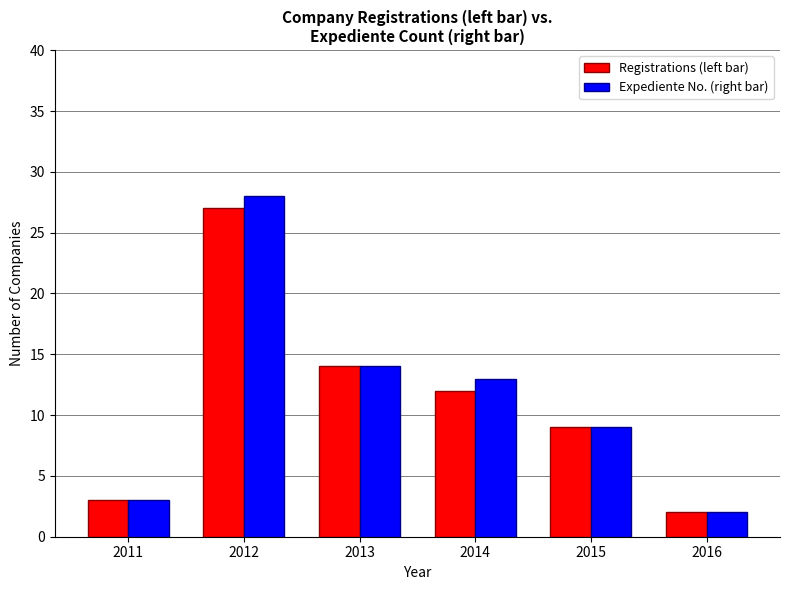

At how many categories does at least one series exceed 19?

1